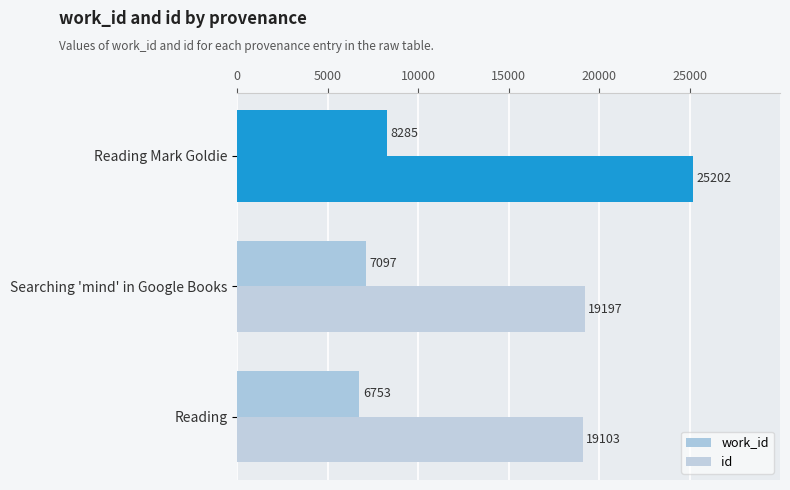

What is the greatest value displayed?

25202